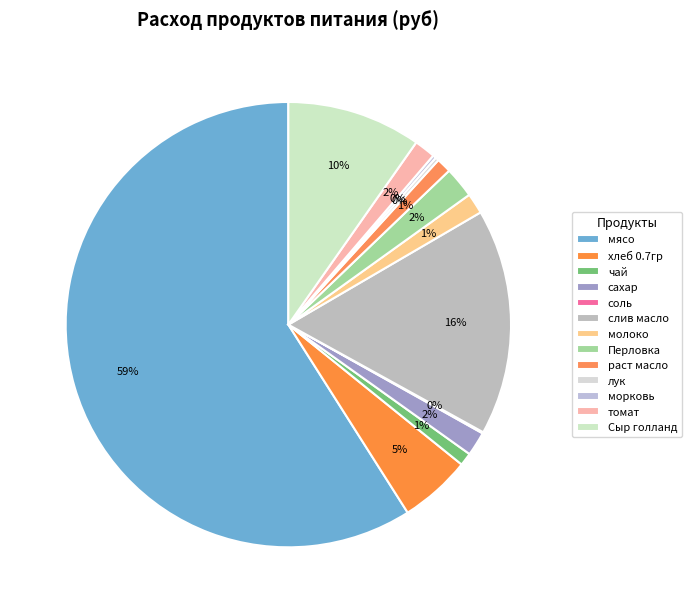

How many segments does this pie chart have?

13